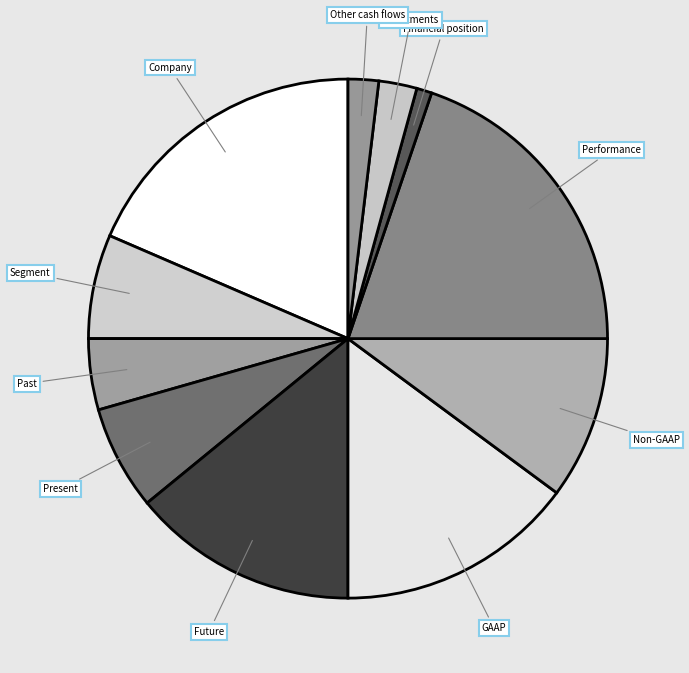

What is the ratio of the value at Future to the value at Other cash flows?

7.4